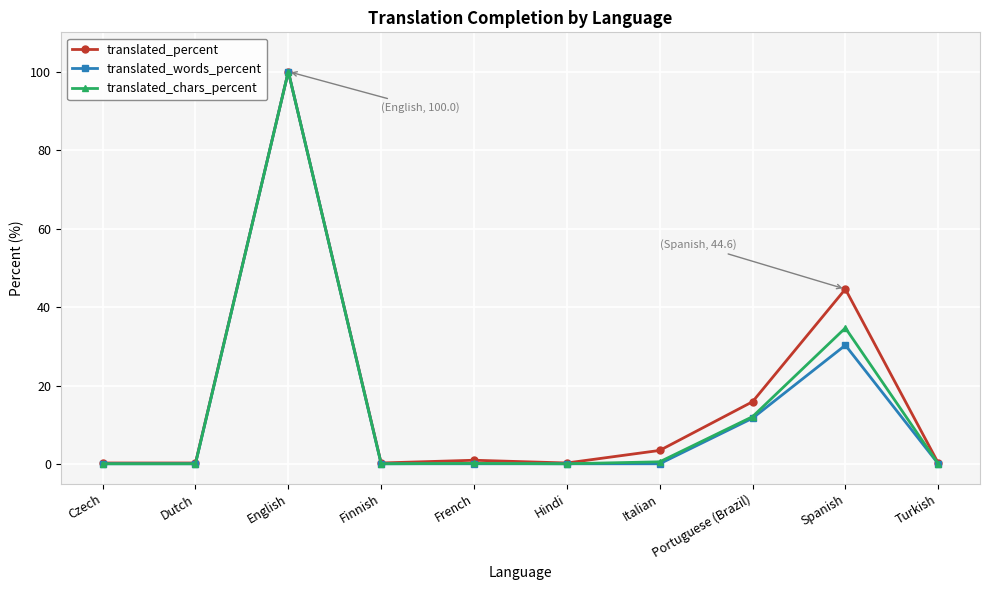

Is this an area chart (filled region under the line)?

No